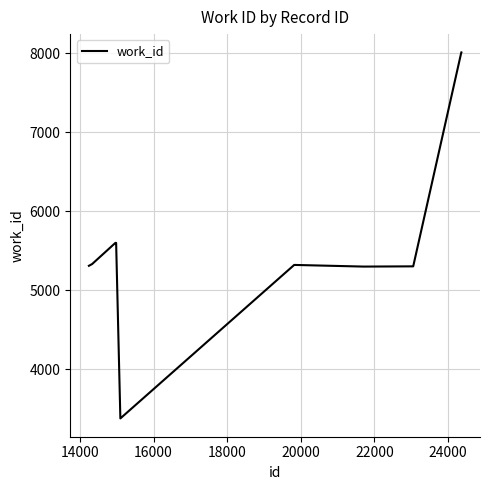

What is the difference between the second highest and minimum values?

4629